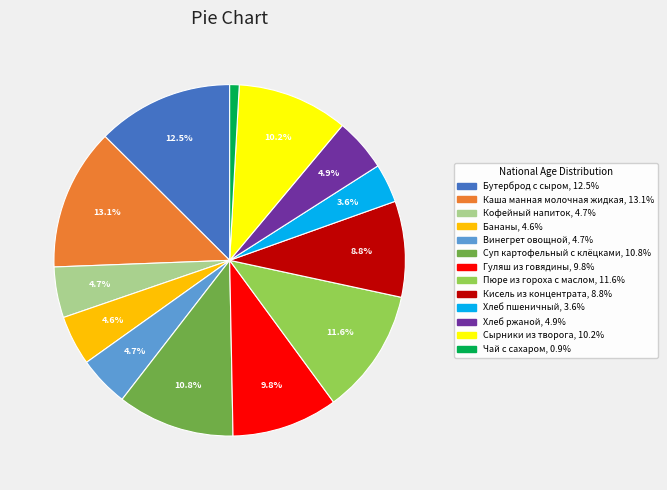

To the nearest percent, what is the difference between the Винегрет овощной and Кисель из концентрата slice percentages?

4%